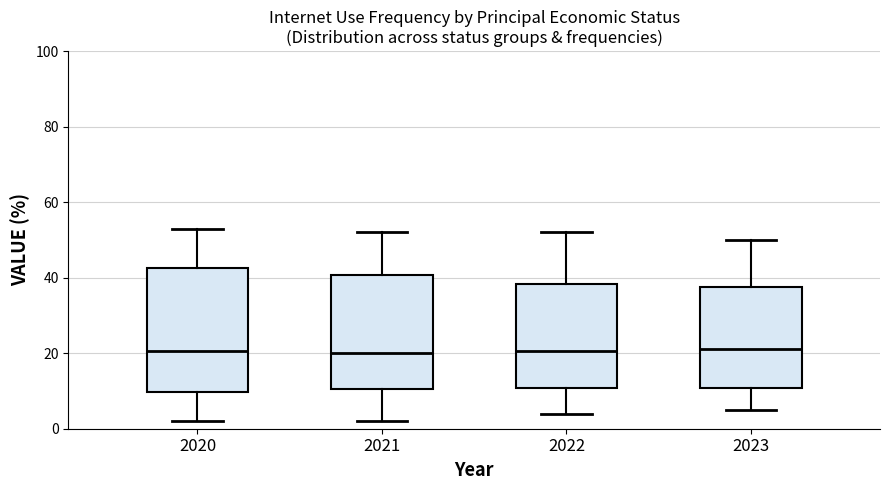

Reading left to right, transcribe this box plot: for each box, give where its median line is, the range the box spans, and where its two whiskers end, as read against the y-axis. The values are not printed on the chart, so give them approximately, as read against the axis.

2020: median 20, box 10 to 42, whiskers 2 to 54
2021: median 20, box 10 to 40, whiskers 2 to 52
2022: median 20, box 10 to 38, whiskers 4 to 52
2023: median 22, box 10 to 38, whiskers 6 to 50